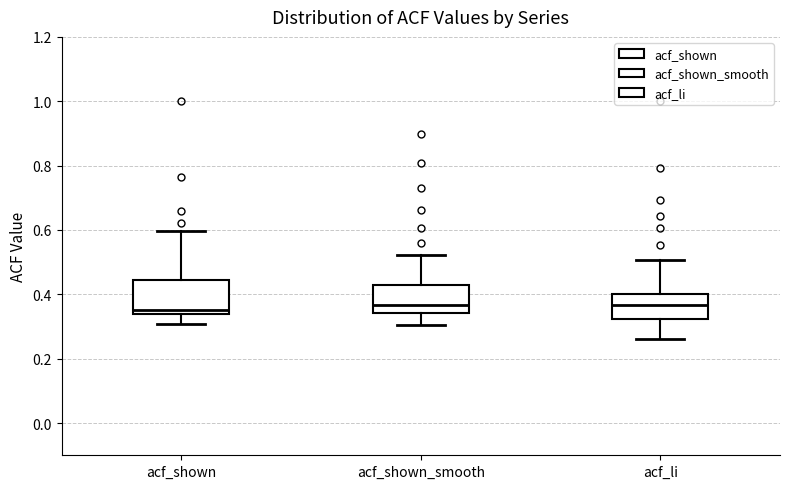

Where does the upper whisker of the box for acf_shown_smooth end on the y-axis? The values are not printed on the chart, so give them approximately, as read against the axis.

0.52